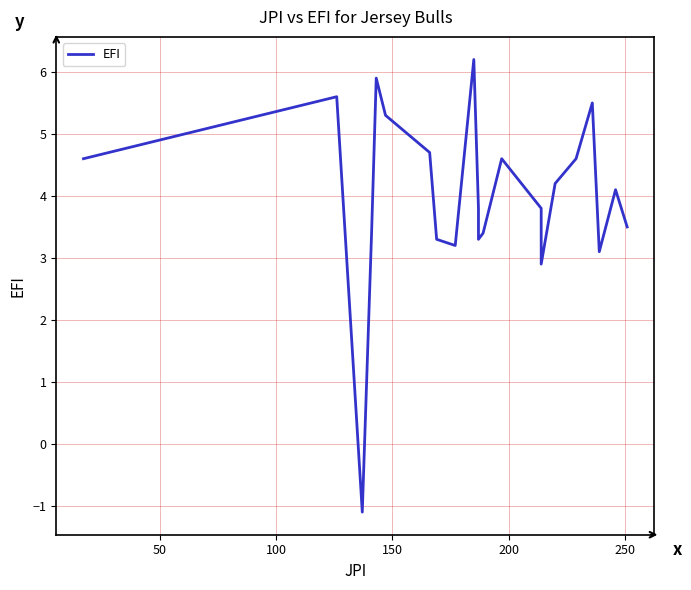

What is the smallest value displayed?

-1.1